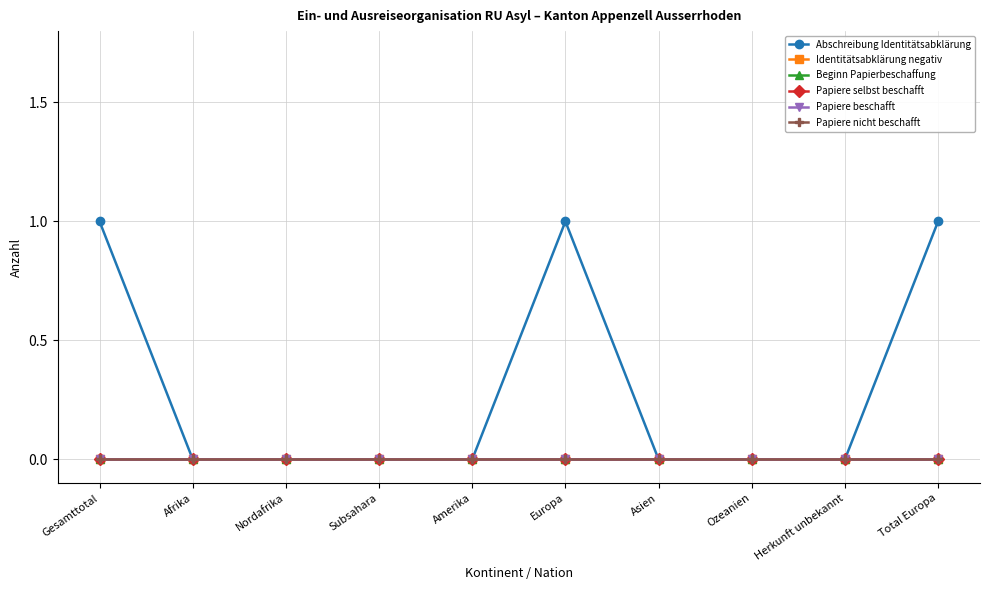

Is this an area chart (filled region under the line)?

No